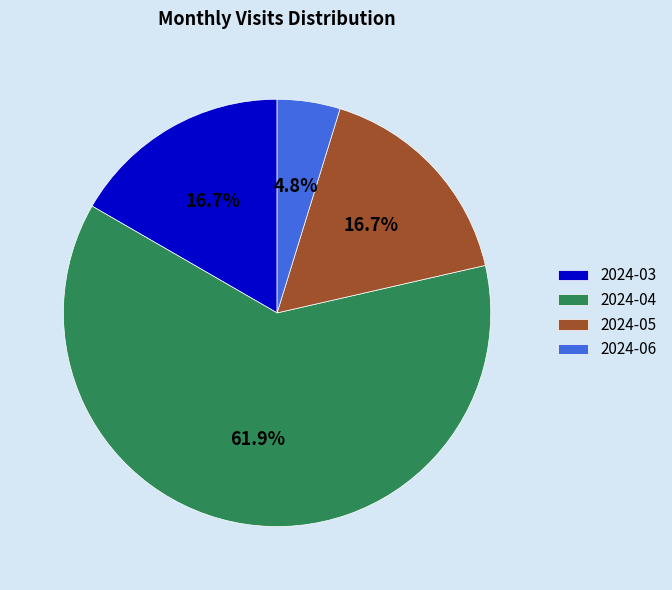

To the nearest percent, what is the difference between the largest and smallest slice percentages?

57%